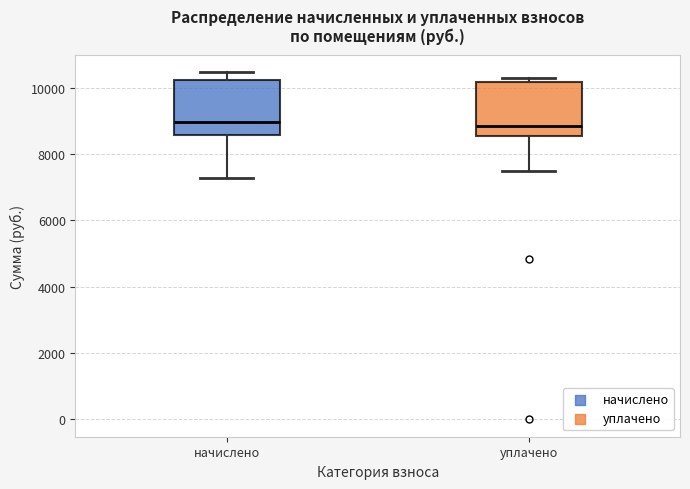

Reading left to right, transcribe this box plot: for each box, give where its median line is, the range the box spans, and where its two whiskers end, as read against the y-axis. The values are not printed on the chart, so give them approximately, as read against the axis.

начислено: median 9000, box 8600 to 10200, whiskers 7200 to 10400
уплачено: median 8800, box 8600 to 10200, whiskers 7400 to 10200 (just above the box's upper edge)